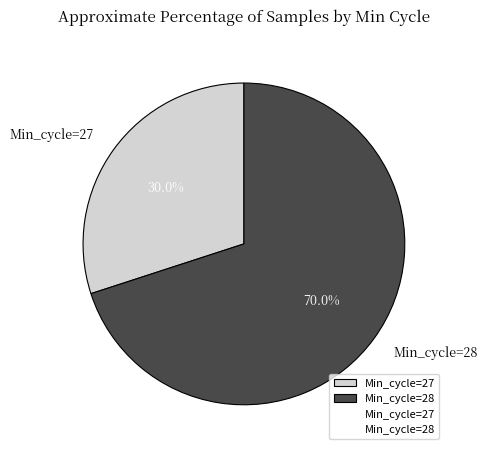

Approximately how many times larger is the value at Min_cycle=27 compared to Min_cycle=28?

0.4